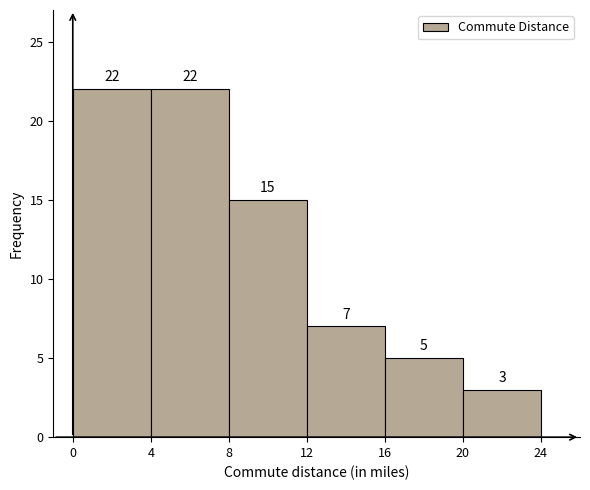

Reading left to right, transcribe this chart: for each bar, give the range it covers on the x-axis and its height.

0 to 4: 22
4 to 8: 22
8 to 12: 15
12 to 16: 7
16 to 20: 5
20 to 24: 3